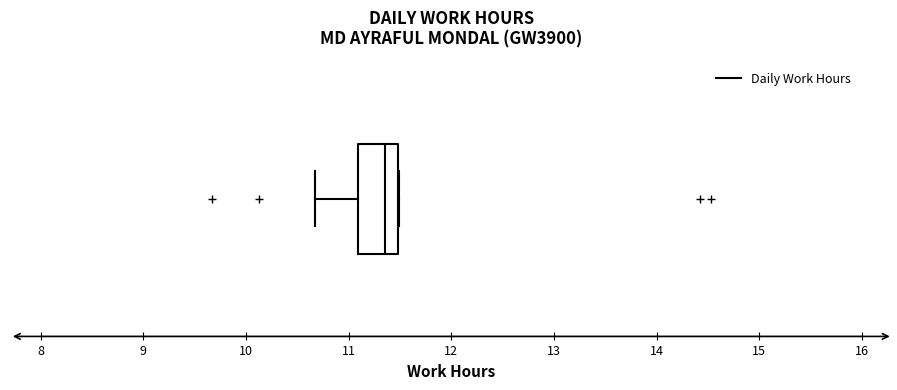

Read this box plot against the x-axis: the position of the median line, the range covered by the box, and the ends of both whiskers. The values are not printed on the chart, so give them approximately, as read against the axis.

median 11.4, box 11.1 to 11.5, whiskers 10.7 to 11.5